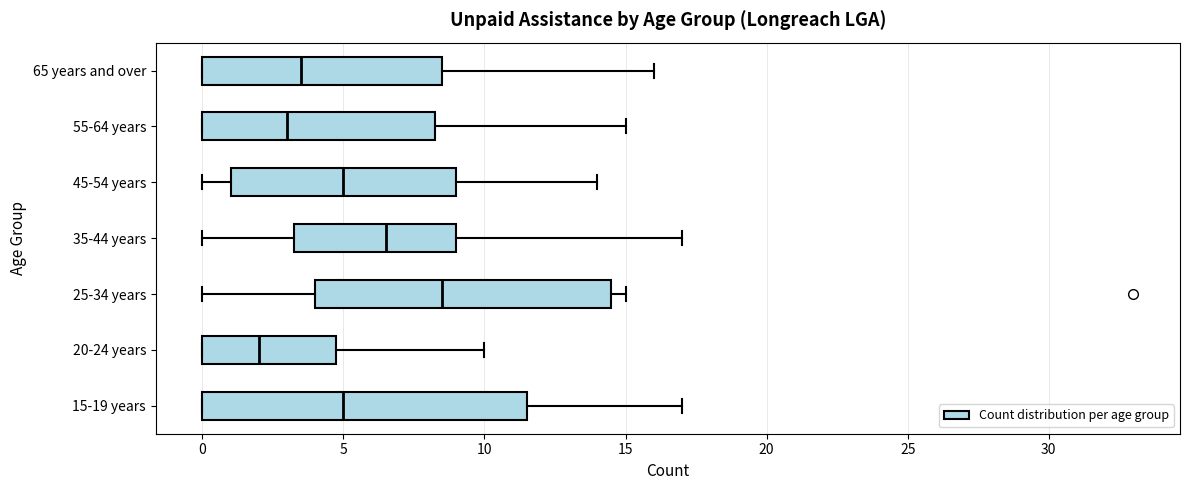

Where is the right edge of the box for 35-44 years on the x-axis? The values are not printed on the chart, so give them approximately, as read against the axis.

9.0